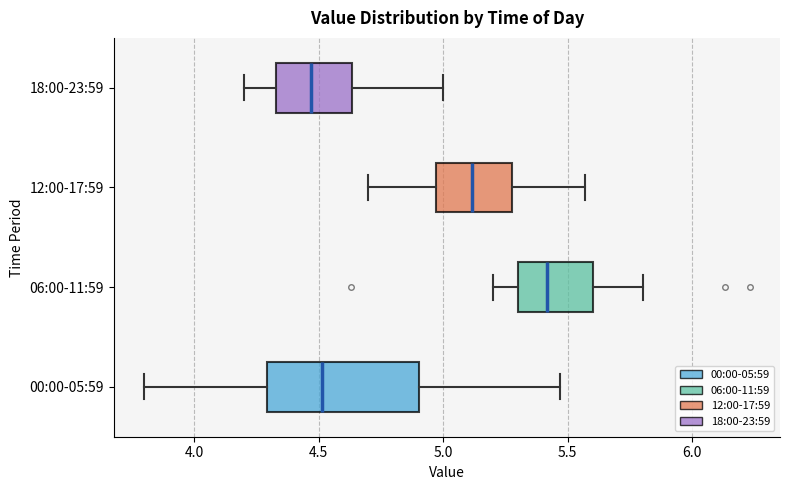

Where does the median line of the box for 12:00-17:59 sit on the x-axis? The values are not printed on the chart, so give them approximately, as read against the axis.

5.10